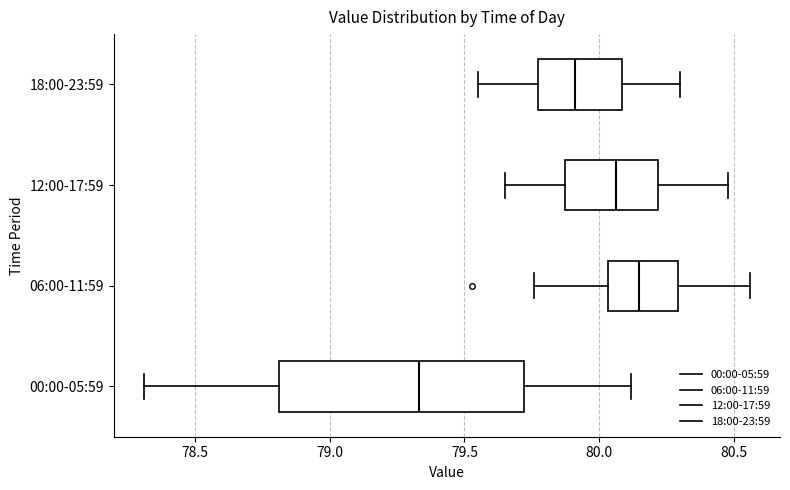

Which box has the furthest to the right median line?

06:00-11:59